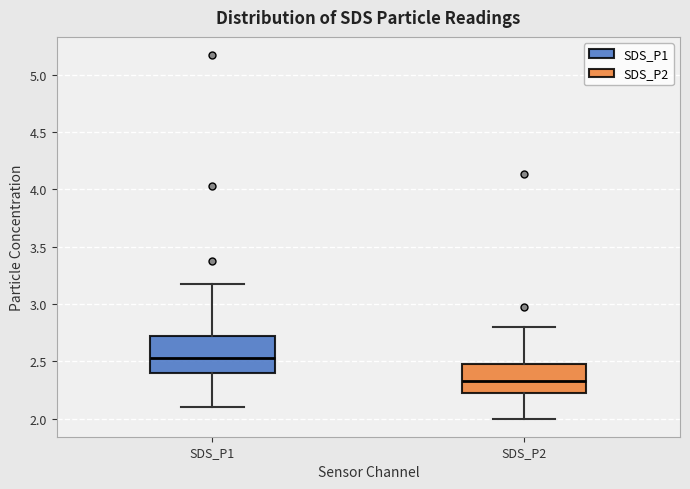

Which box's median line is the highest?

SDS_P1